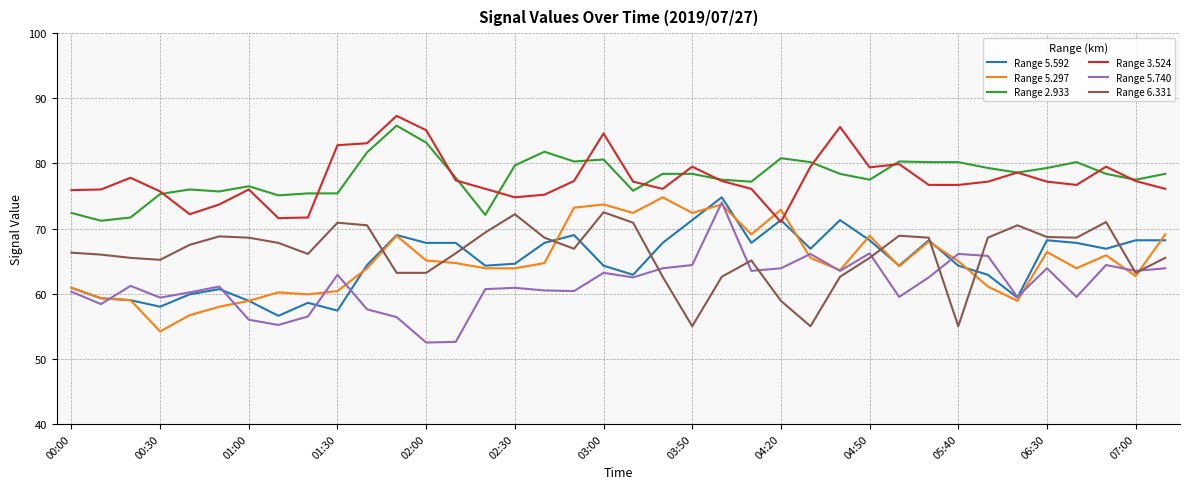

True or false: Range 2.933 has more than 2 interior local peaks.

True